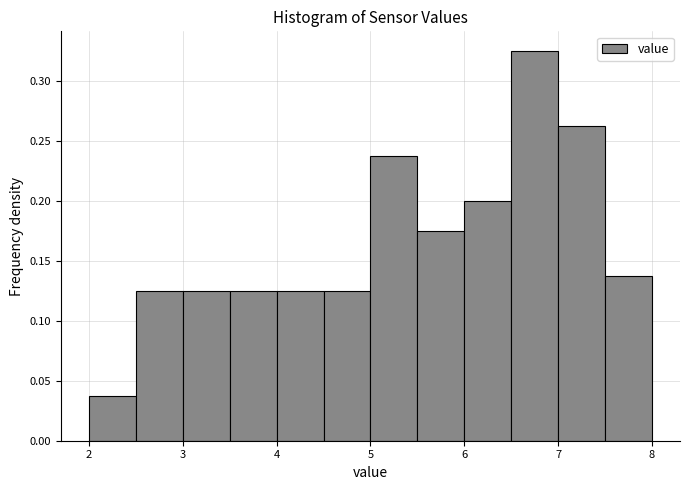

Reading left to right, transcribe this chart: for each bar, give the range it covers on the x-axis and its height. The values are not printed on the chart, so give them approximately, as read against the axis.

2.0 to 2.5: 0.040
2.5 to 3.0: 0.125
3.0 to 3.5: 0.125
3.5 to 4.0: 0.125
4.0 to 4.5: 0.125
4.5 to 5.0: 0.125
5.0 to 5.5: 0.240
5.5 to 6.0: 0.175
6.0 to 6.5: 0.200
6.5 to 7.0: 0.325
7.0 to 7.5: 0.265
7.5 to 8.0: 0.140